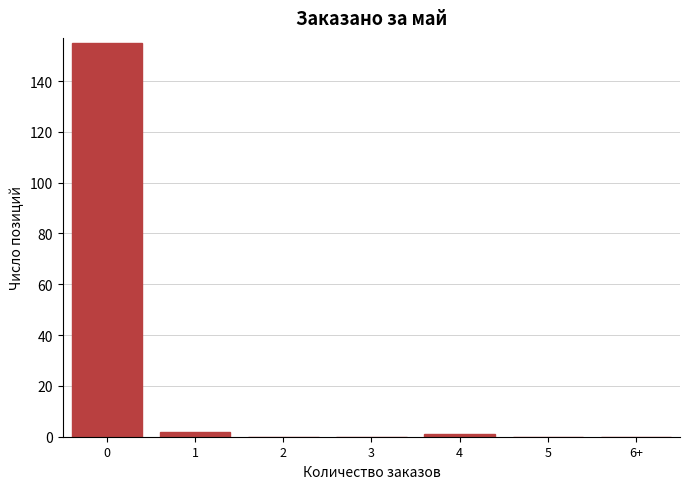

Reading left to right, extract all data points from this chart.

0=155	1=2	2=0	3=0	4=1	5=0	6+=0